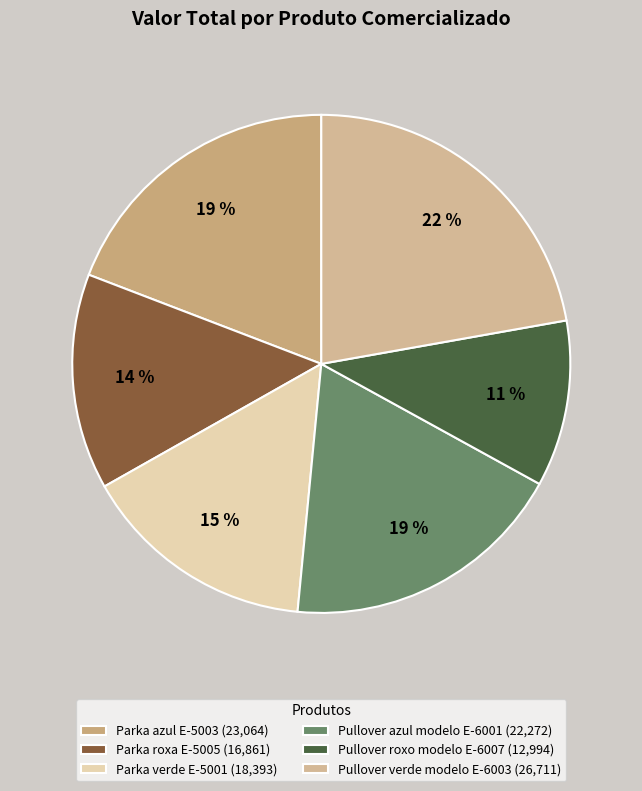

Which category has the smallest portion of the pie?

Pullover roxo modelo E-6007